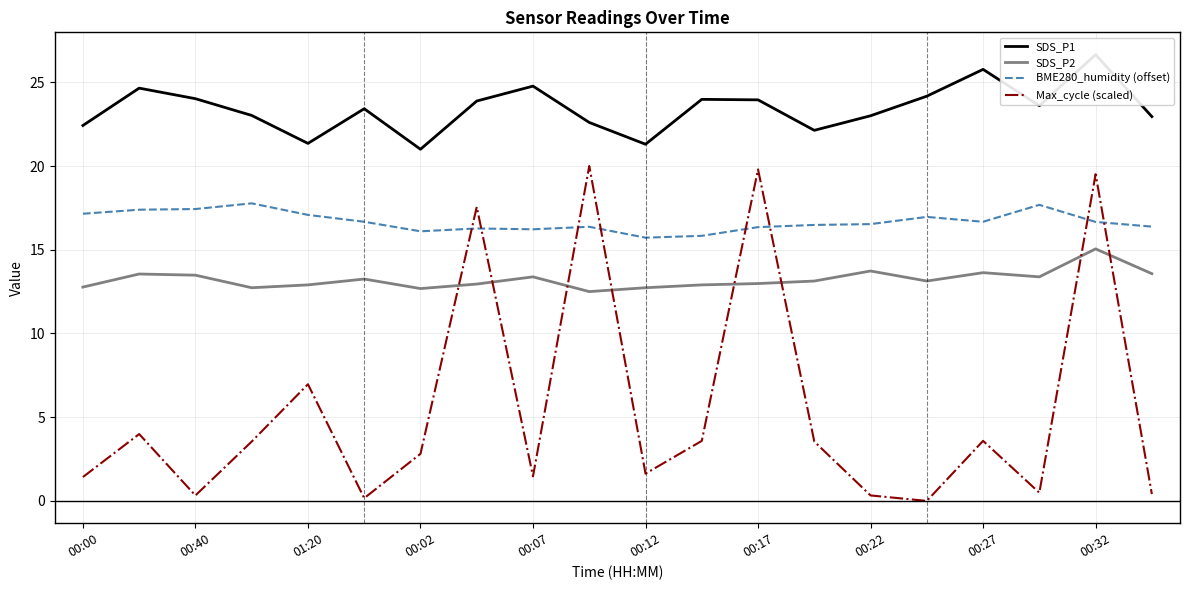

True or false: Max_cycle (scaled) and BME280_humidity (offset) intersect in this chart.

True